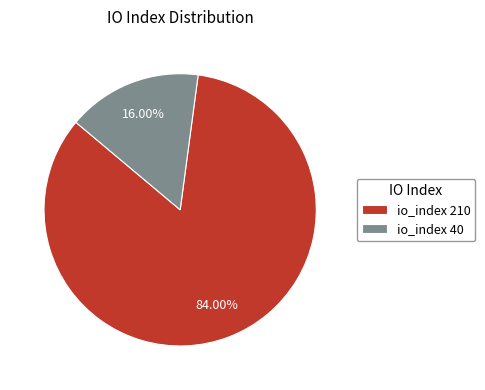

What percentage is the io_index 40 slice, to the nearest percent?

16%